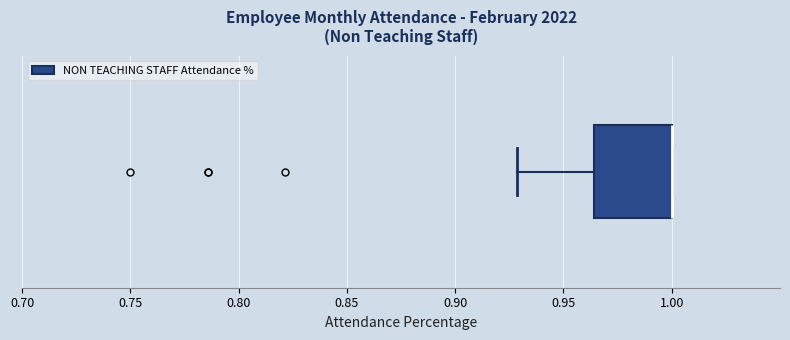

Transcribe this box plot: give where the median line is, the range the box spans, and where the two whiskers end, as read against the x-axis. The values are not printed on the chart, so give them approximately, as read against the axis.

median 1.000 (drawn on the box's right edge), box 0.965 to 1.000, whiskers 0.930 to 1.000